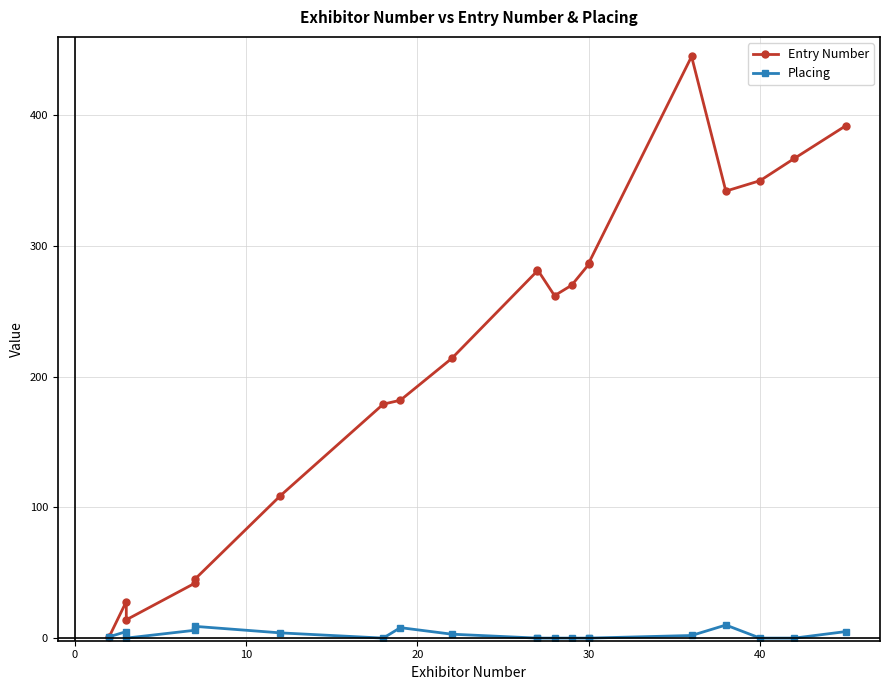

At 0, list the series in order from smallest to largest.

Placing, Entry Number